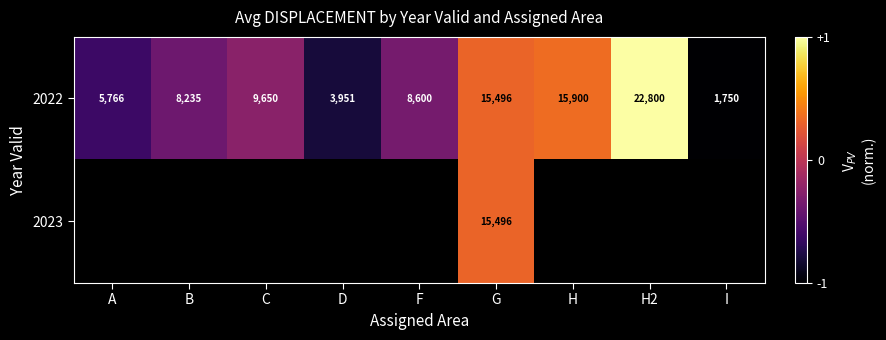

Where does the 2022 series first go above 8600?

C